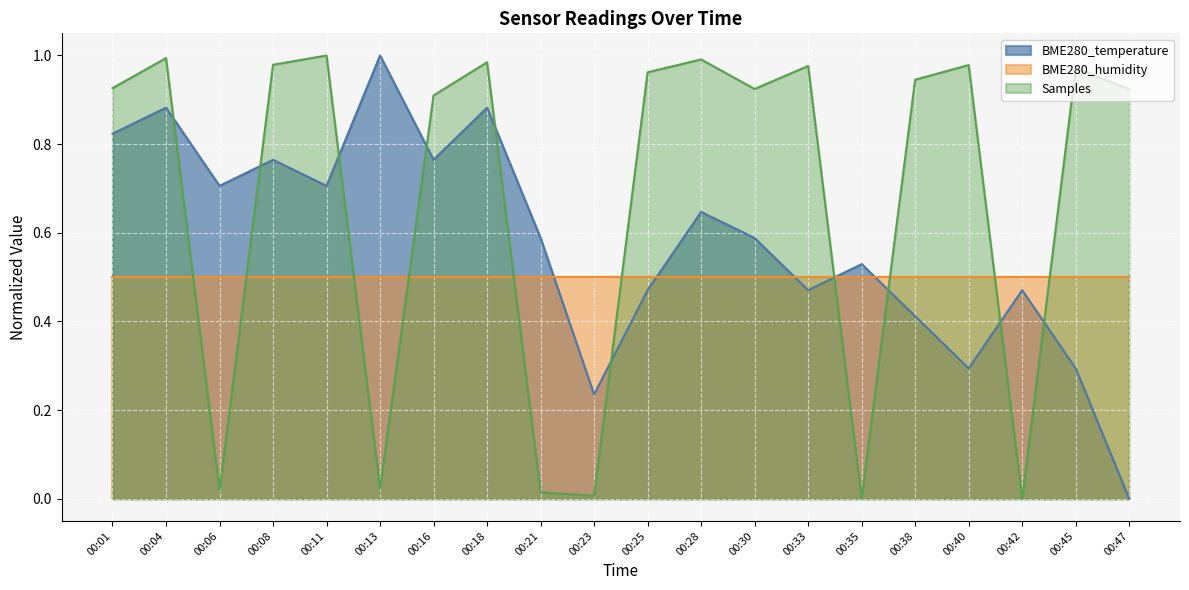

Which has a higher value, 00:16 or 00:35?

00:16